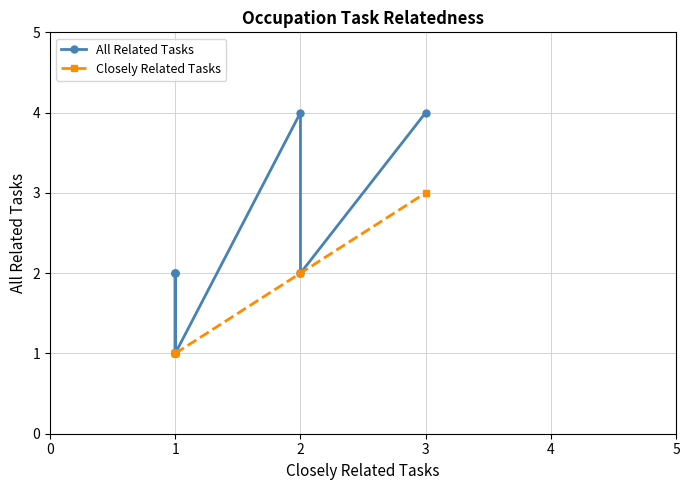

What is the difference between the second highest and minimum values in the All Related Tasks series?

3